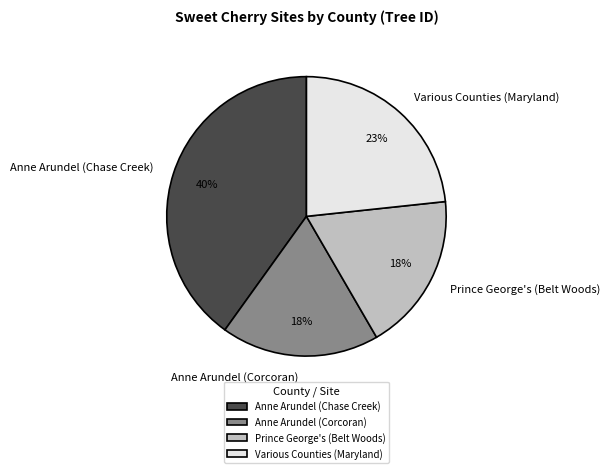

Does Anne Arundel (Corcoran) represent more than half of the total?

No